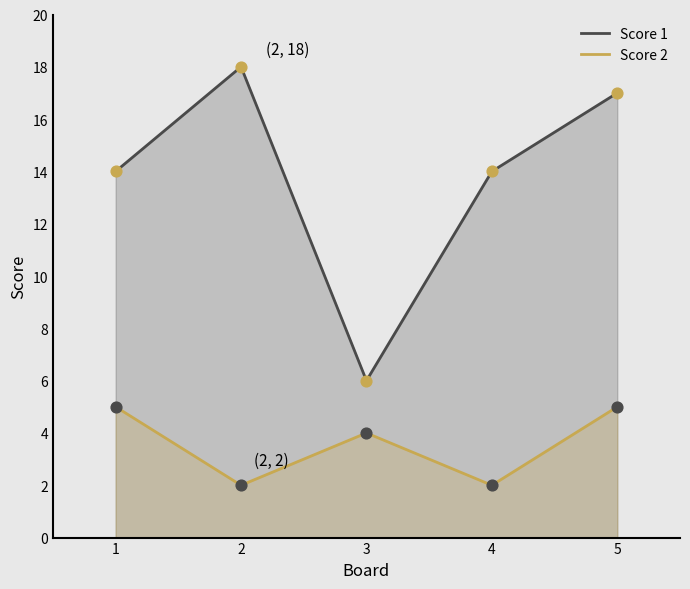

What are all the series names shown in the legend?

Score 1, Score 2